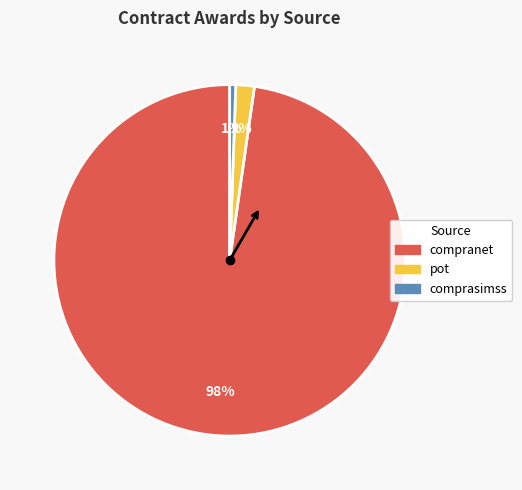

Does any single category account for the majority?

Yes